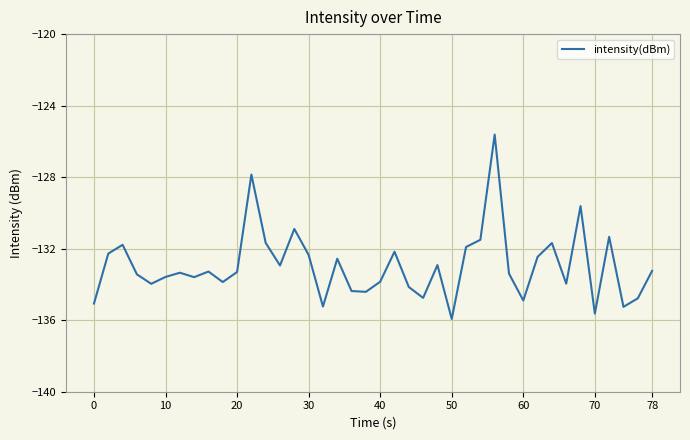

What is the difference between the maximum and minimum values?

10.3